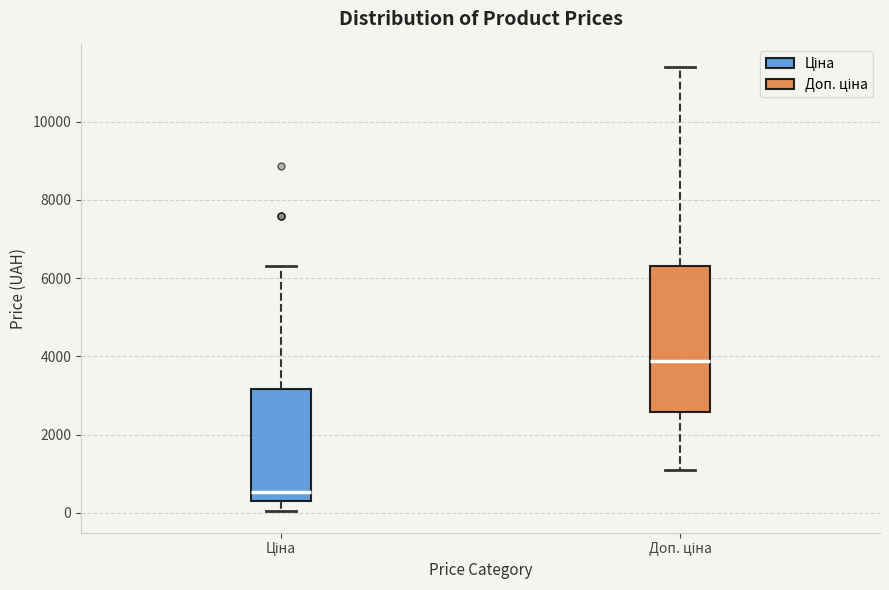

Which box's median line is the lowest?

Ціна